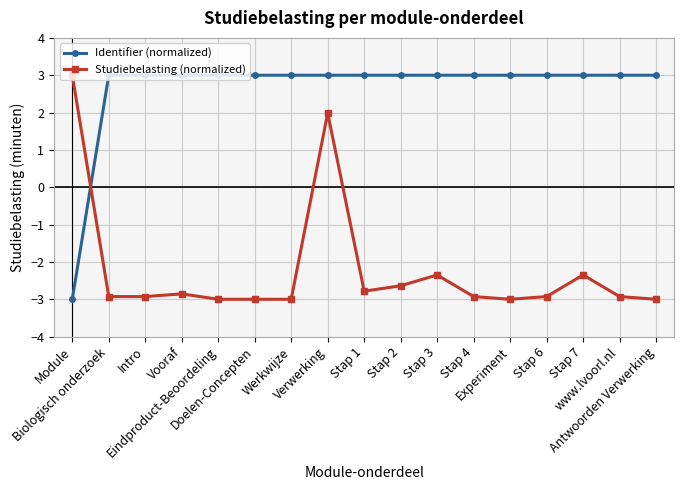

What is the sum of all Identifier (normalized) values?

45.0